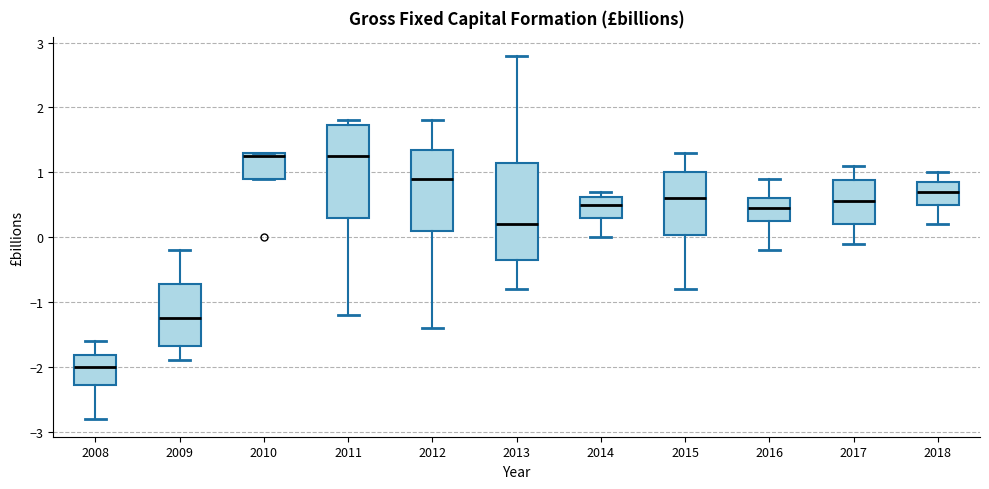

Reading left to right, transcribe this box plot: for each box, give where its median line is, the range the box spans, and where its two whiskers end, as read against the y-axis. The values are not printed on the chart, so give them approximately, as read against the axis.

2008: median -2.0, box -2.3 to -1.8, whiskers -2.8 to -1.6
2009: median -1.2, box -1.7 to -0.7, whiskers -1.9 to -0.2
2010: median 1.3 (just below the box's upper edge), box 0.9 to 1.3, whiskers 0.9 to 1.3
2011: median 1.3, box 0.3 to 1.7, whiskers -1.2 to 1.8
2012: median 0.9, box 0.1 to 1.4, whiskers -1.4 to 1.8
2013: median 0.2, box -0.3 to 1.2, whiskers -0.8 to 2.8
2014: median 0.5, box 0.3 to 0.6, whiskers 0.0 to 0.7
2015: median 0.6, box 0.0 to 1.0, whiskers -0.8 to 1.3
2016: median 0.5, box 0.3 to 0.6, whiskers -0.2 to 0.9
2017: median 0.6, box 0.2 to 0.9, whiskers -0.1 to 1.1
2018: median 0.7, box 0.5 to 0.9, whiskers 0.2 to 1.0